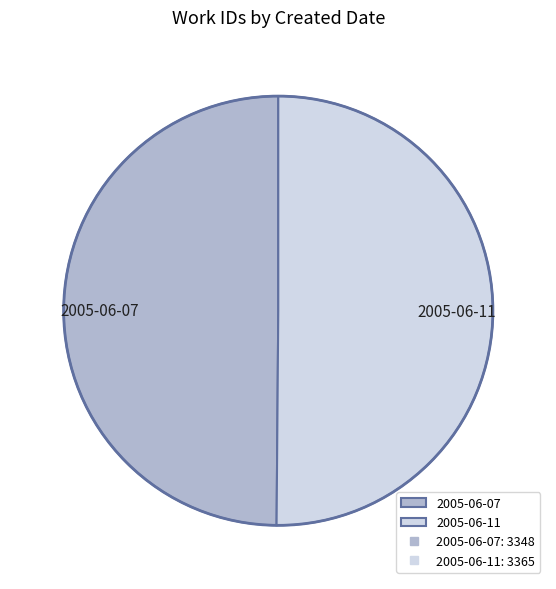

The 2005-06-11 slice represents 56% of the pie. True or false?

False